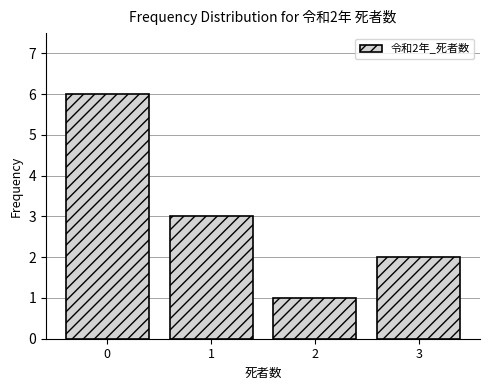

Reading left to right, extract all data points from this chart.

6	3	1	2